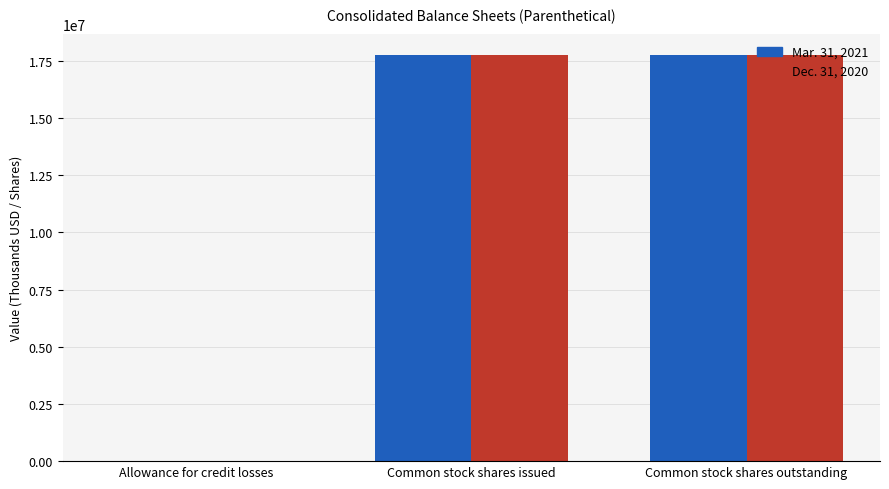

Is the value of Dec. 31, 2020 at Allowance for credit losses greater than the value of Mar. 31, 2021 at Common stock shares issued?

No